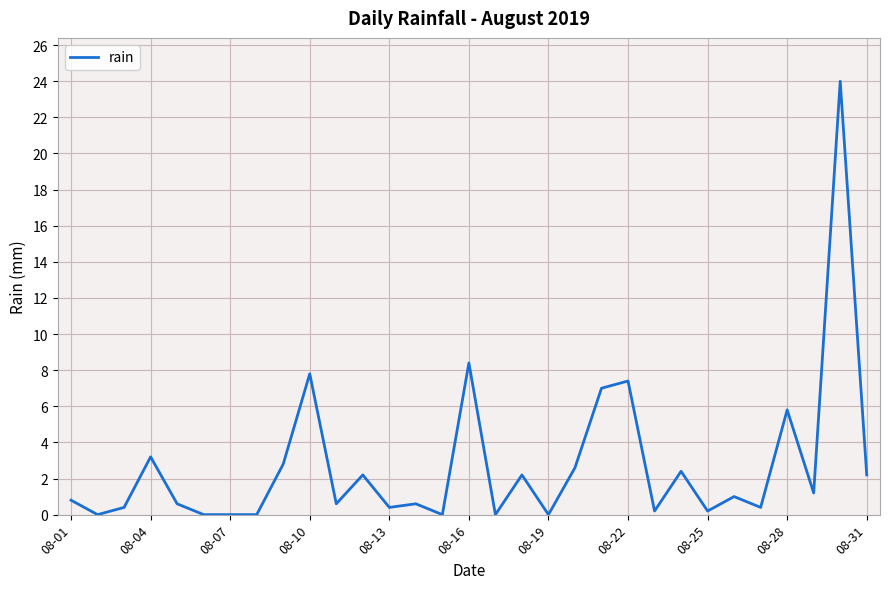

How many lines are shown in the chart?

1